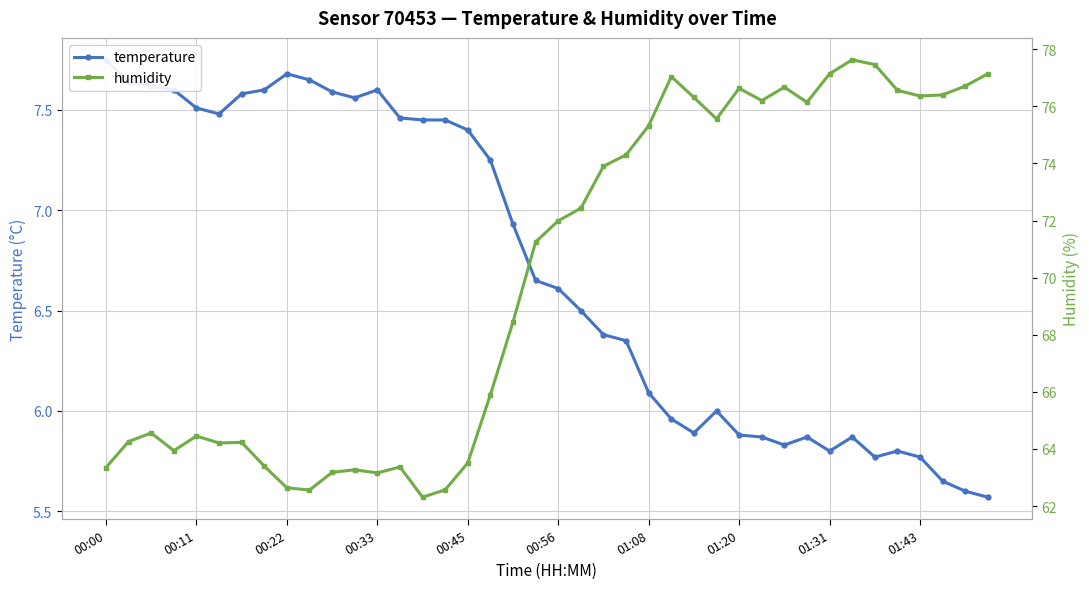

True or false: humidity and temperature intersect in this chart.

False